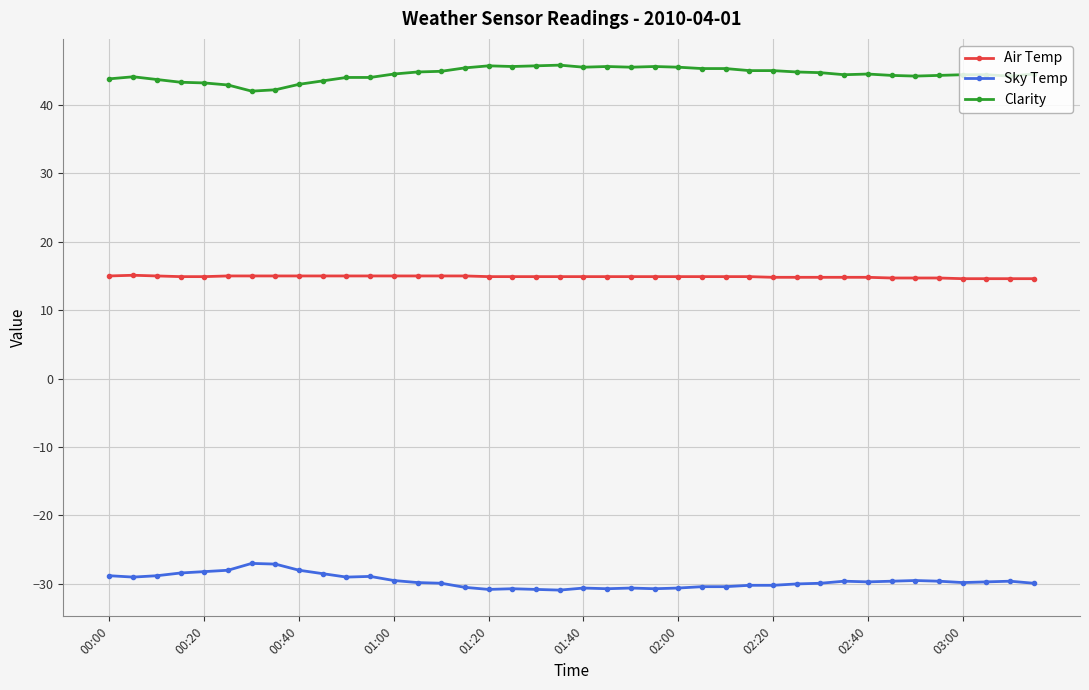

What is the value of the Sky Temp point at the 29th from the left?

-30.2